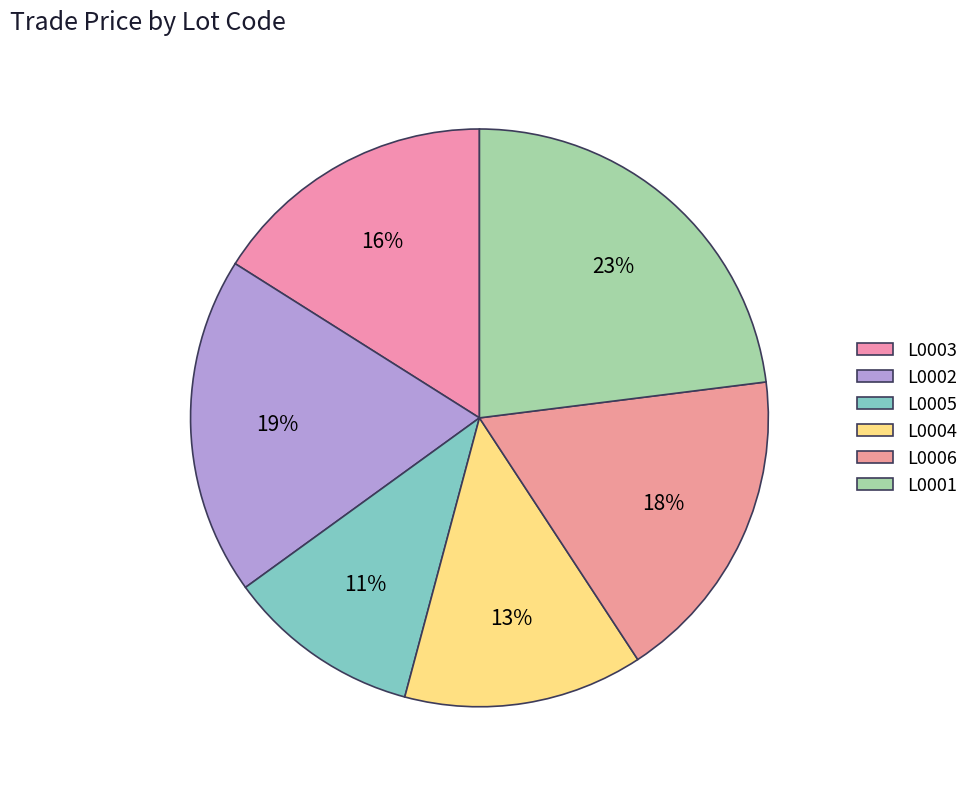

How many slices are in this pie chart?

6